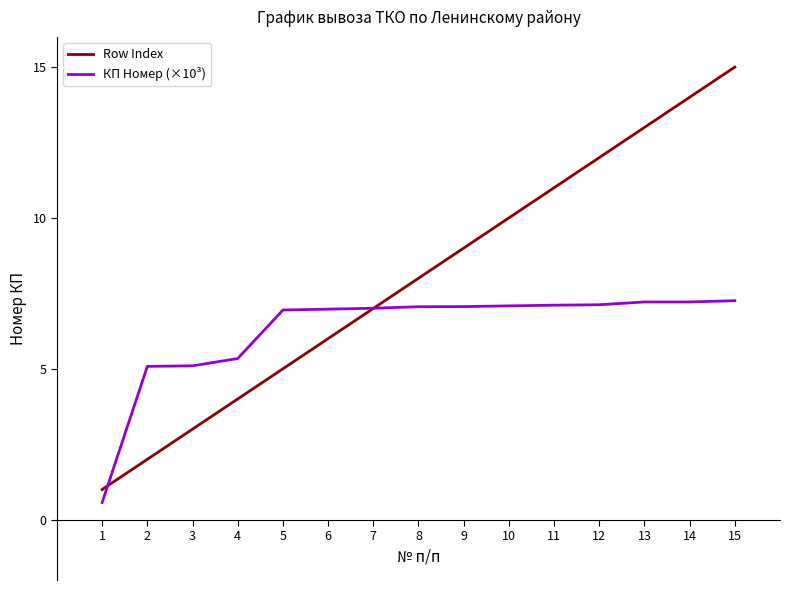

At which category is the sum across all series the highest?

15